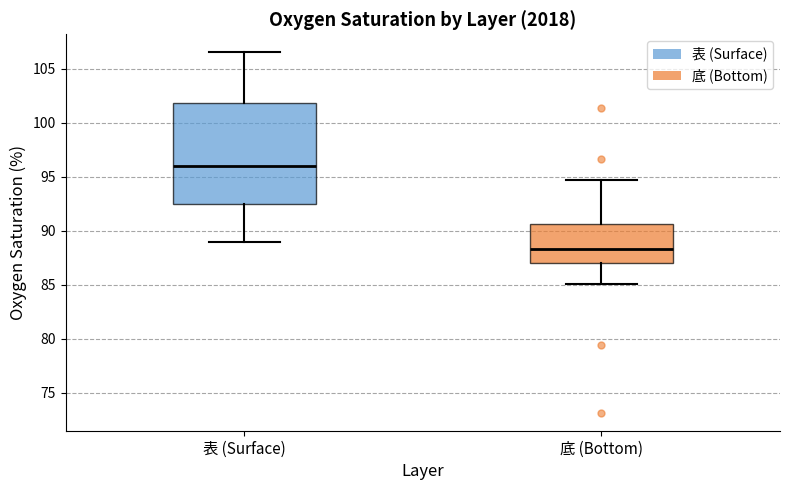

Which box is the tallest, from its lower edge to its upper edge?

表 (Surface)